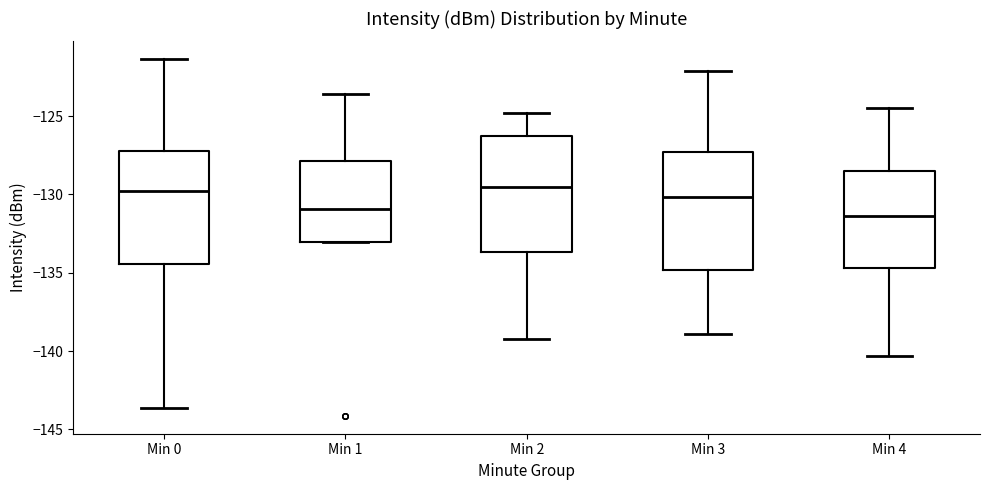

Reading left to right, read every box against the y-axis: the position of its median line, the range the box covers, and the ends of its whiskers. The values are not printed on the chart, so give them approximately, as read against the axis.

Min 0: median -130.0, box -134.5 to -127.0, whiskers -143.5 to -121.5
Min 1: median -131.0, box -133.0 to -128.0, whiskers -133.0 to -123.5
Min 2: median -129.5, box -133.5 to -126.5, whiskers -139.0 to -125.0
Min 3: median -130.0, box -135.0 to -127.5, whiskers -139.0 to -122.0
Min 4: median -131.5, box -134.5 to -128.5, whiskers -140.5 to -124.5